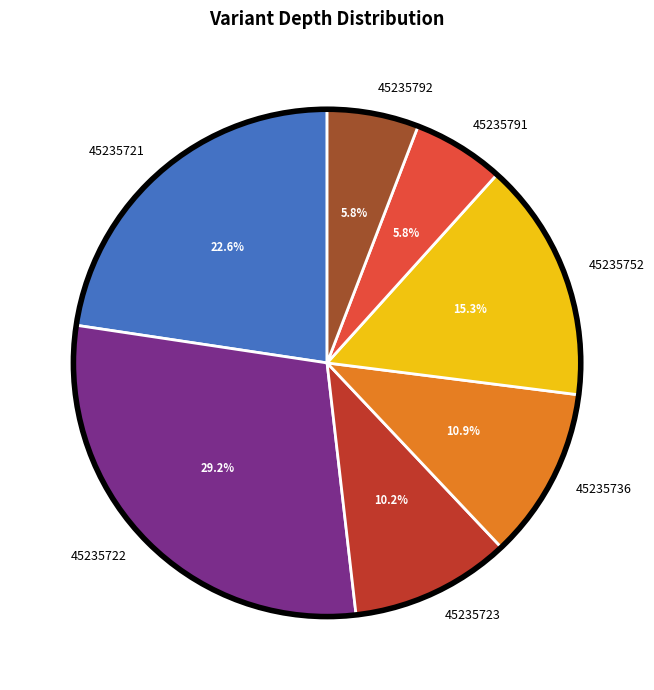

The 45235736 slice represents 19% of the pie. True or false?

False